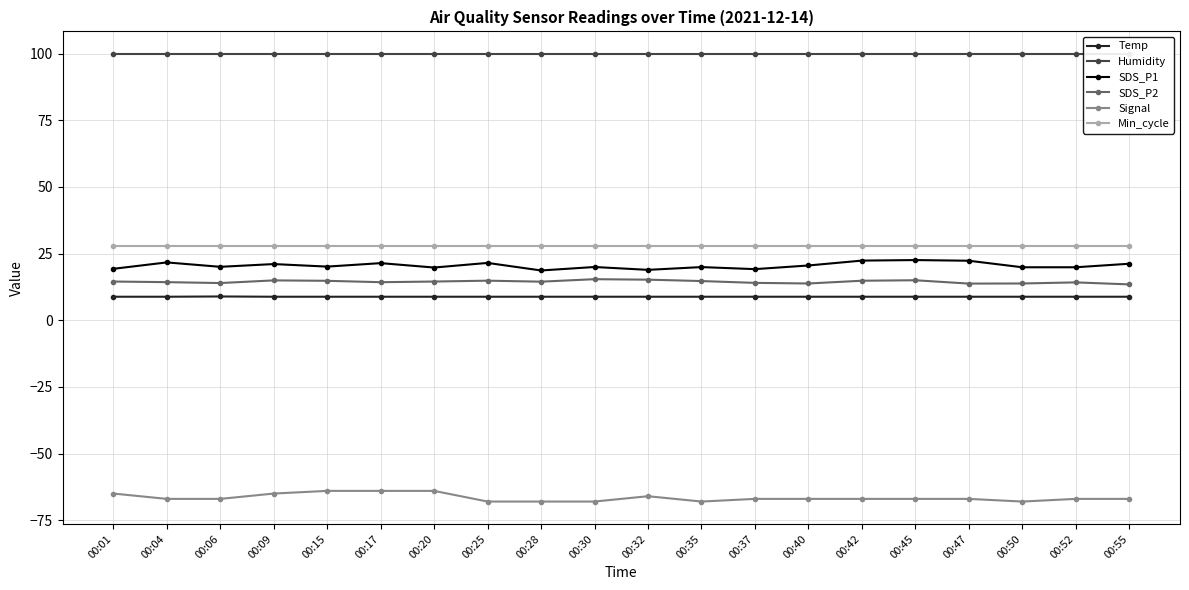

Rank the categories by Humidity value from highest to lowest.

00:01, 00:04, 00:06, 00:09, 00:15, 00:17, 00:20, 00:25, 00:28, 00:30, 00:32, 00:35, 00:37, 00:40, 00:42, 00:45, 00:47, 00:50, 00:52, 00:55